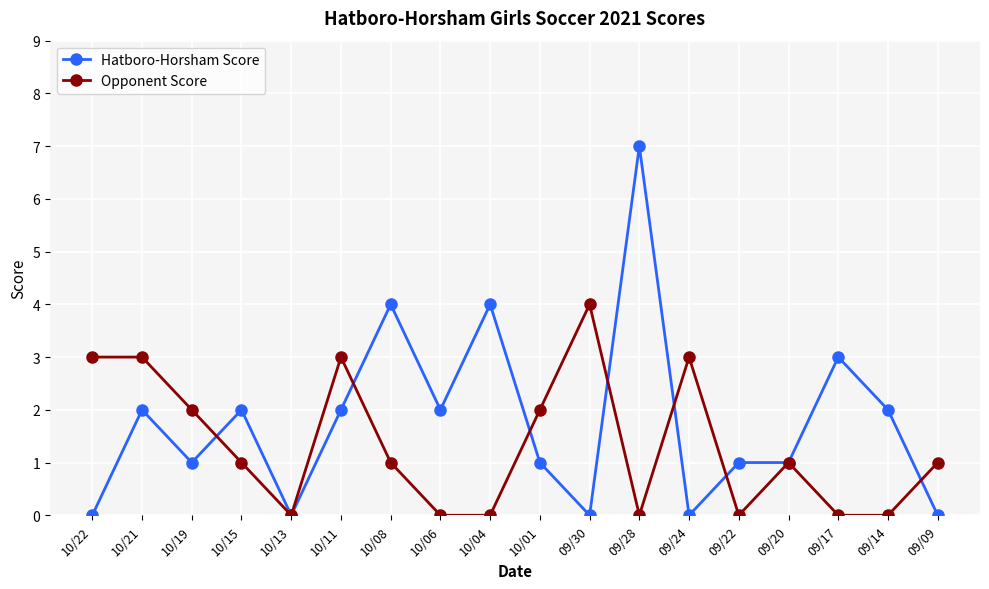

At which category is the sum across all series the highest?

09/28